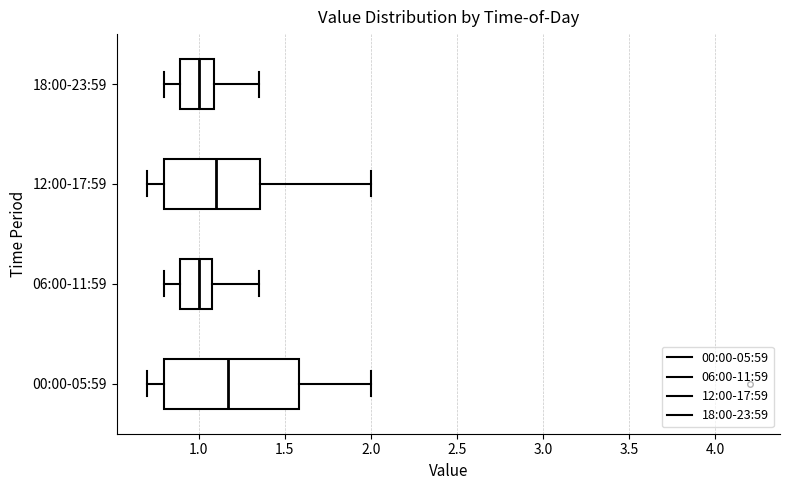

Reading bottom to top, transcribe this box plot: for each box, give where its median line is, the range the box spans, and where its two whiskers end, as read against the x-axis. The values are not printed on the chart, so give them approximately, as read against the axis.

00:00-05:59: median 1.15, box 0.80 to 1.60, whiskers 0.70 to 2.00
06:00-11:59: median 1.00, box 0.90 to 1.10, whiskers 0.80 to 1.35
12:00-17:59: median 1.10, box 0.80 to 1.35, whiskers 0.70 to 2.00
18:00-23:59: median 1.00, box 0.90 to 1.10, whiskers 0.80 to 1.35